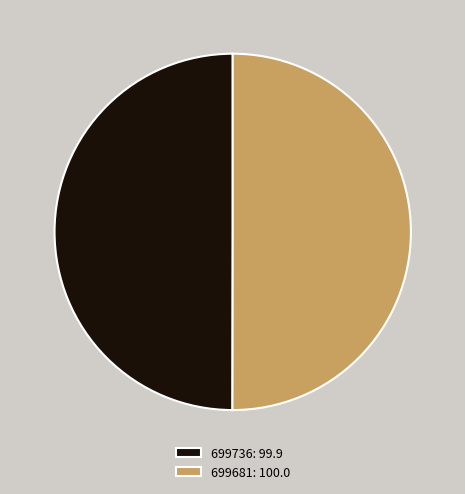

The 699681: 100.0 slice represents 50% of the pie. True or false?

True